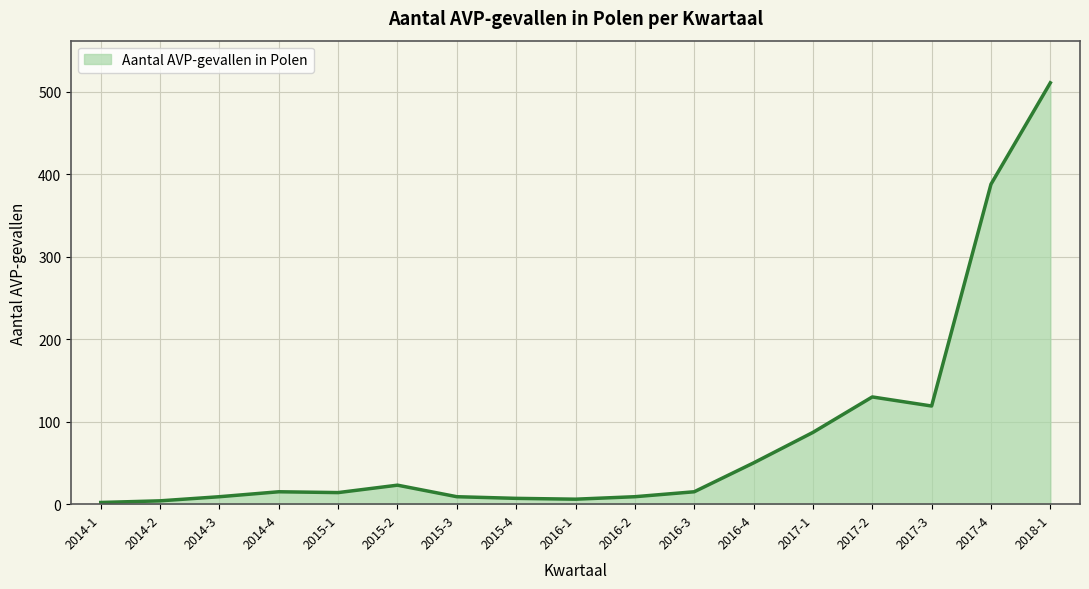

Approximately how many times larger is the value at 2017-4 compared to 2015-1?

27.7